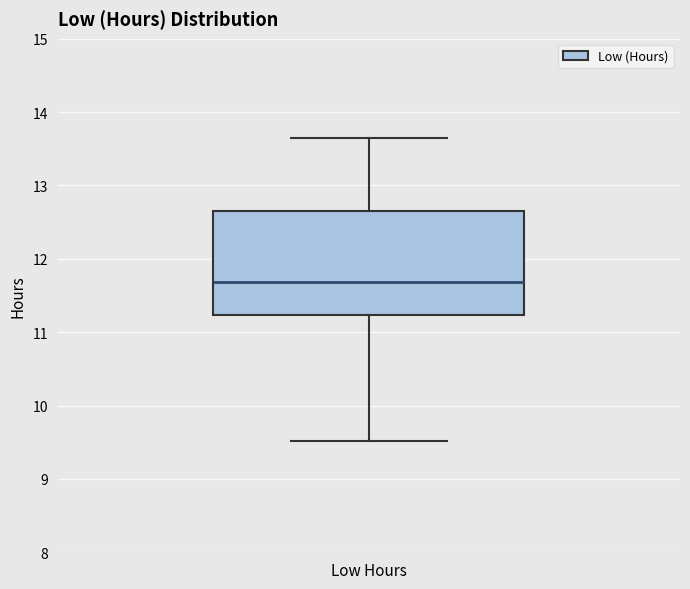

Read this box plot against the y-axis: the position of the median line, the range covered by the box, and the ends of both whiskers. The values are not printed on the chart, so give them approximately, as read against the axis.

median 11.7, box 11.2 to 12.7, whiskers 9.5 to 13.6